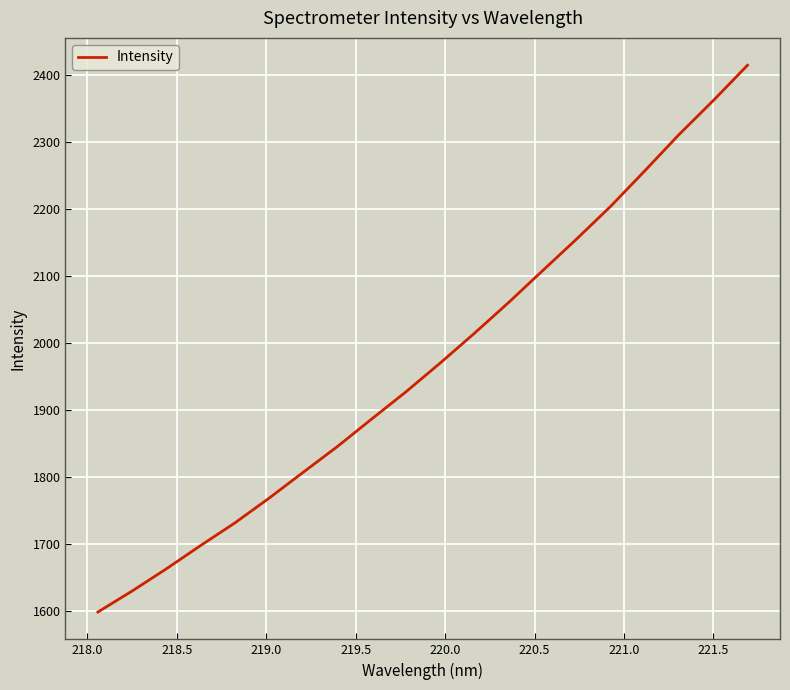

Reading right to left, transcribe all the data shown in this chart.

2414.0	2361.5	2311.0	2257.0	2204.1	2155.1	2107.7	2060.0	2014.2	1969.9	1927.1	1886.7	1845.7	1807.4	1768.7	1731.8	1698.2	1663.5	1630.4	1599.2